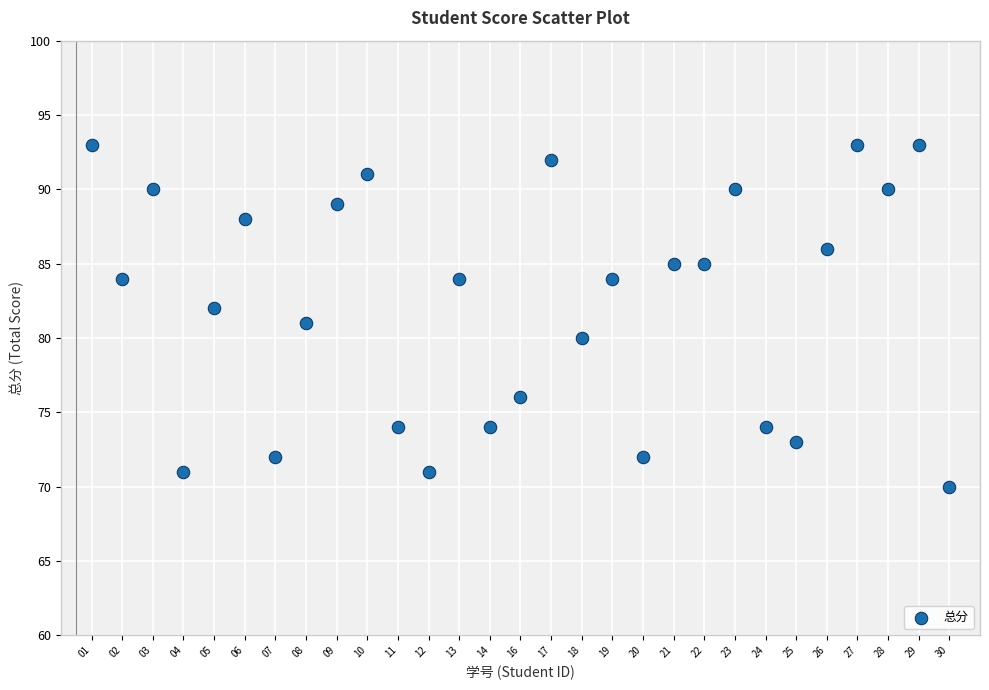

What is the range of Y values (max minus min)?

23